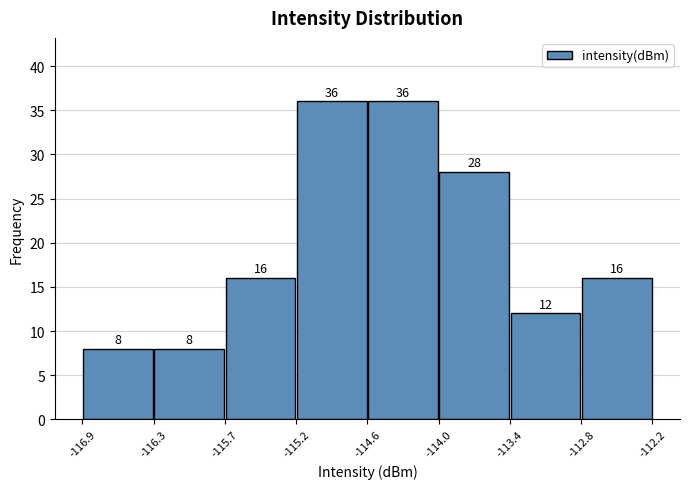

Reading left to right, list every bar in this chart as the range it spans on the x-axis followed by its height.

-116.9 to -116.3: 8
-116.3 to -115.7: 8
-115.7 to -115.2: 16
-115.2 to -114.6: 36
-114.6 to -114.0: 36
-114.0 to -113.4: 28
-113.4 to -112.8: 12
-112.8 to -112.2: 16